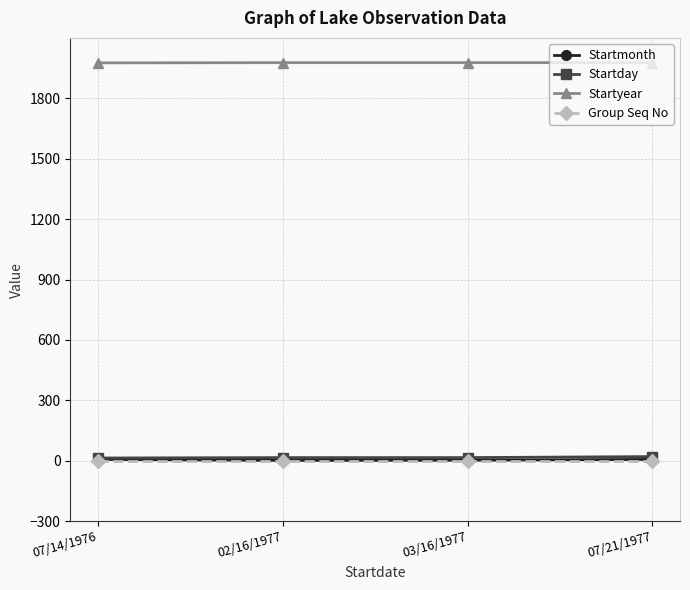

What are all the series names shown in the legend?

Startmonth, Startday, Startyear, Group Seq No